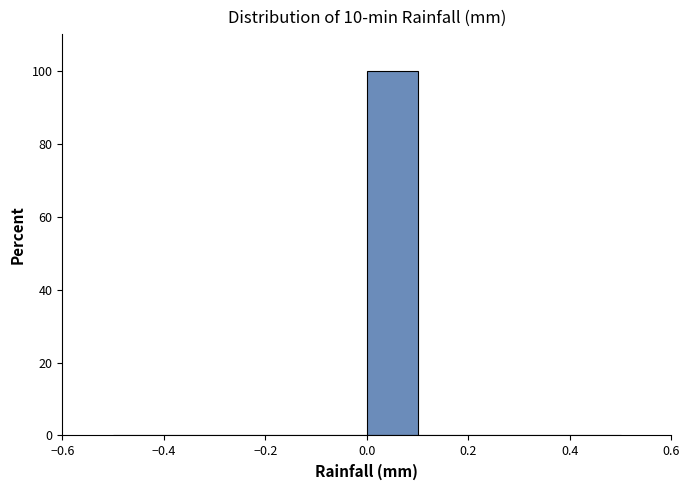

Reading left to right, list every bar in this chart as the range it spans on the x-axis followed by its height. The values are not printed on the chart, so give them approximately, as read against the axis.

-0.5 to -0.4: 0
-0.4 to -0.3: 0
-0.3 to -0.2: 0
-0.2 to -0.1: 0
-0.1 to 0.0: 0
0.0 to 0.1: 100
0.1 to 0.2: 0
0.2 to 0.3: 0
0.3 to 0.4: 0
0.4 to 0.5: 0